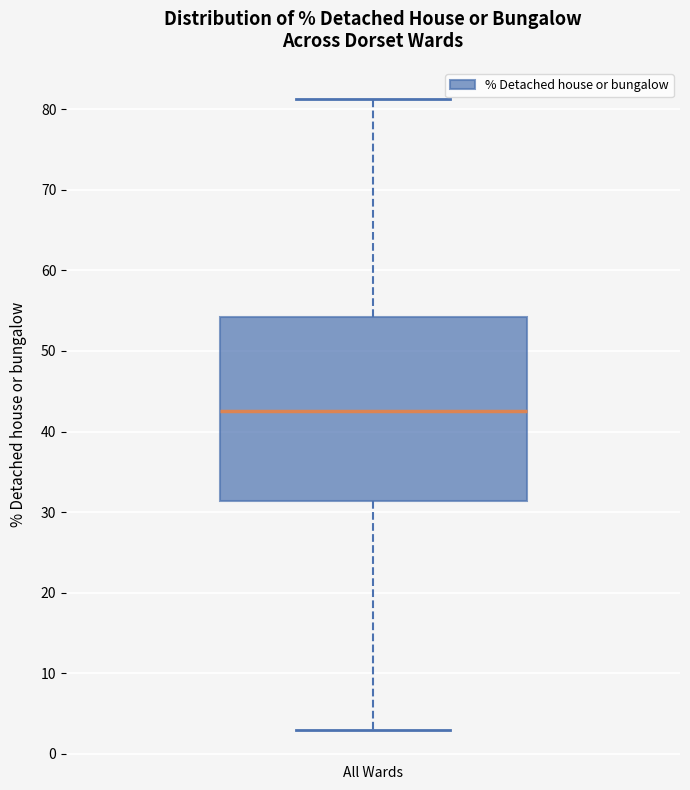

Where does the lower whisker of the box for All Wards end on the y-axis? The values are not printed on the chart, so give them approximately, as read against the axis.

3